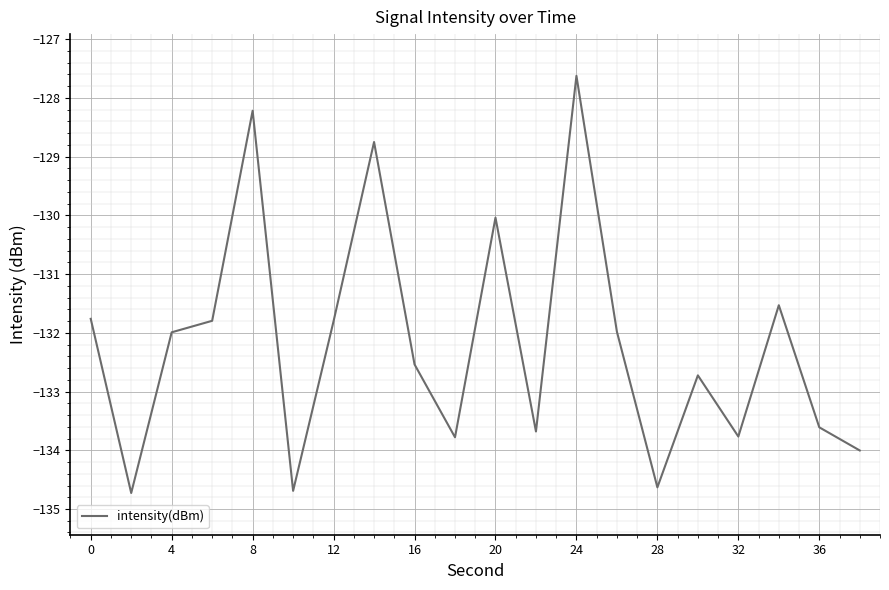

What is the minimum value shown in the chart?

-134.7